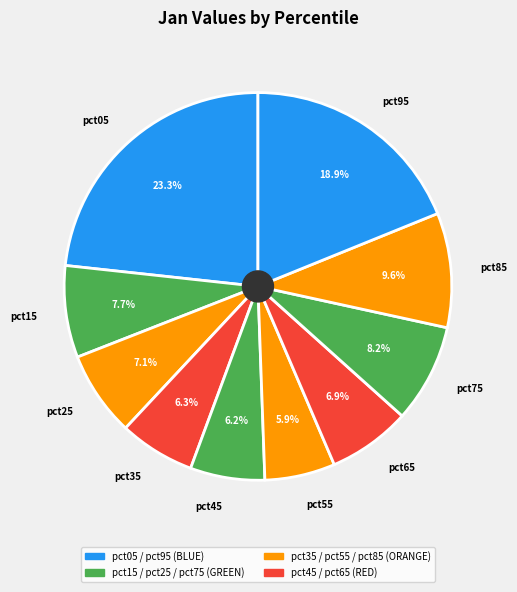

Do pct45 and pct25 together represent more than half of the pie?

No